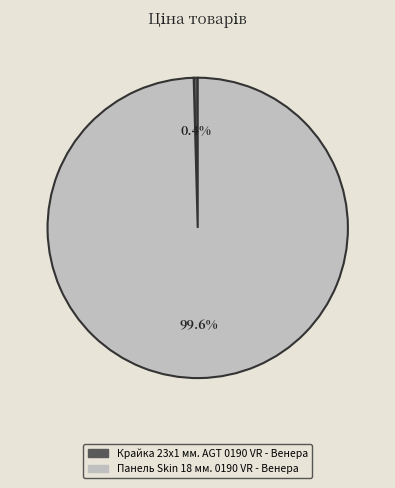

Between Крайка 23x1 мм. AGT 0190 VR - Венера and Панель Skin 18 мм. 0190 VR - Венера, which is larger?

Панель Skin 18 мм. 0190 VR - Венера